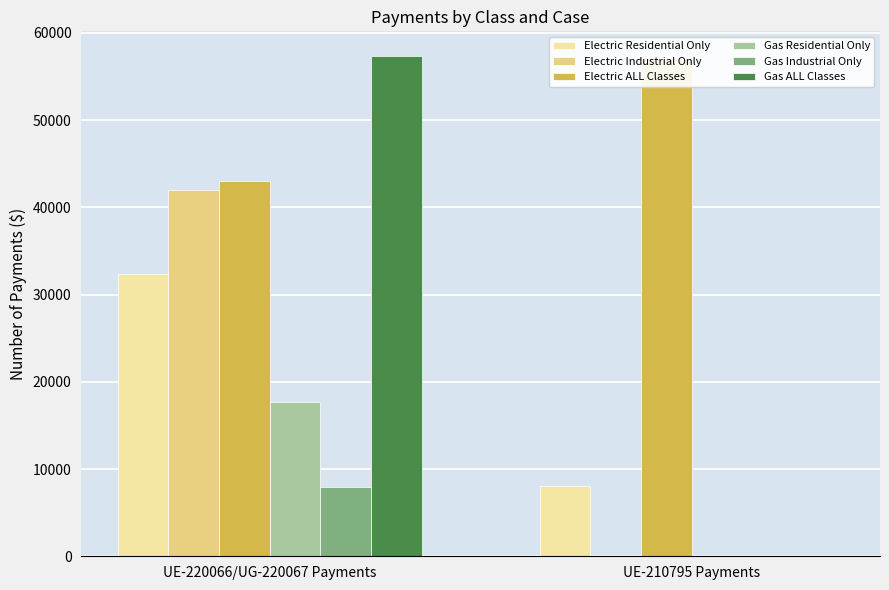

What is the total value across all series at UE-210795 Payments?

65000